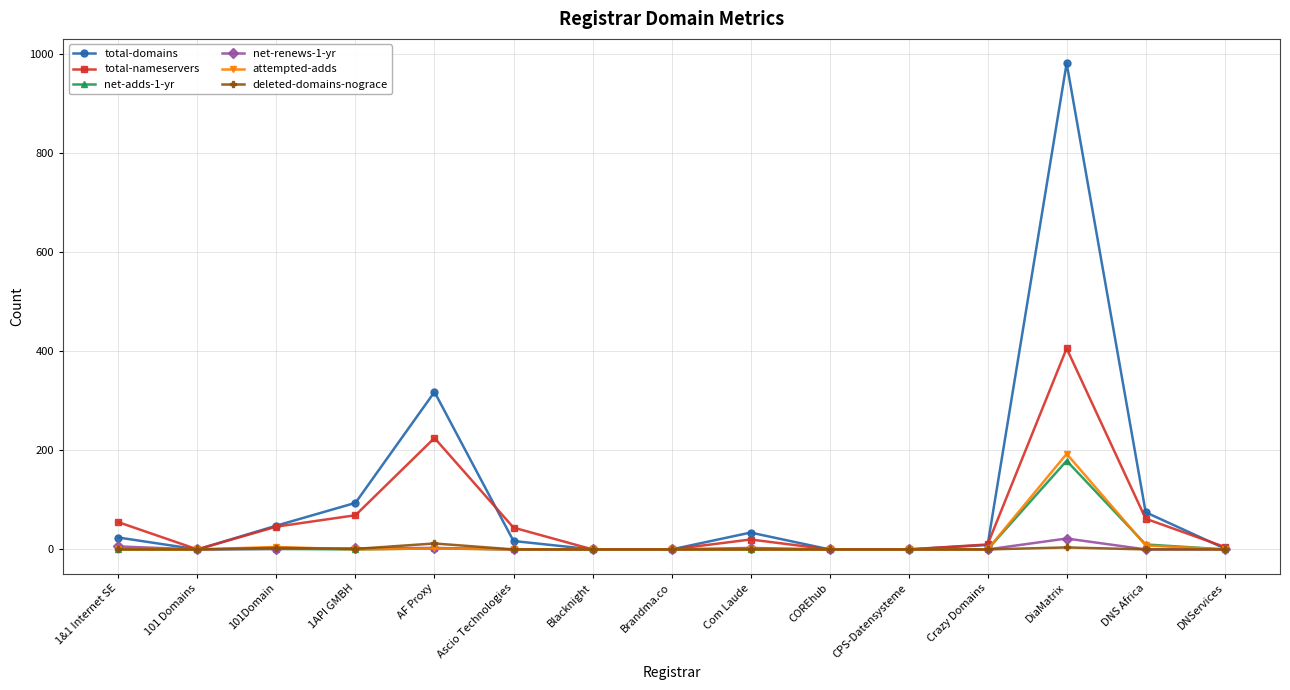

Is the value of total-domains at 1API GMBH greater than the value of attempted-adds at Ascio Technologies?

Yes